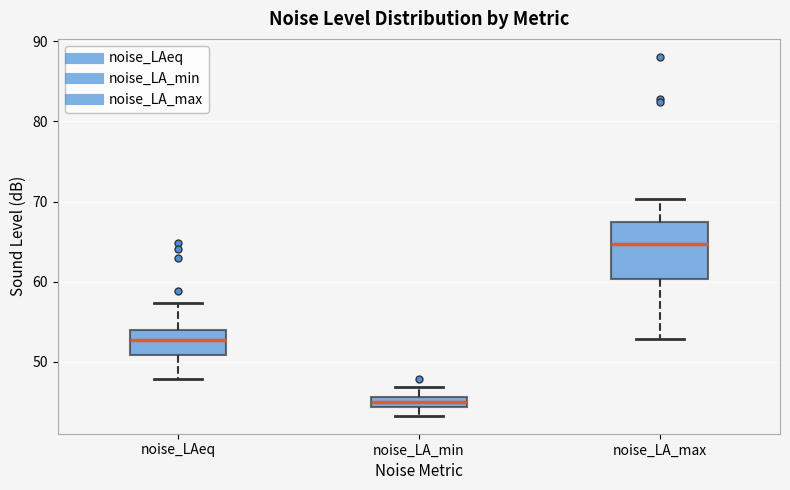

Where does the median line of the box for noise_LA_min sit on the y-axis? The values are not printed on the chart, so give them approximately, as read against the axis.

45